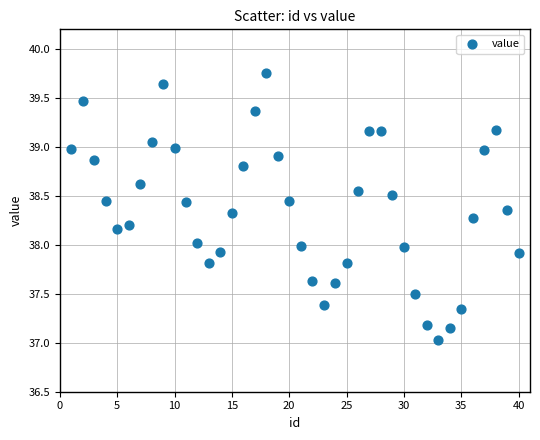

What is the range of Y values (max minus min)?

2.7